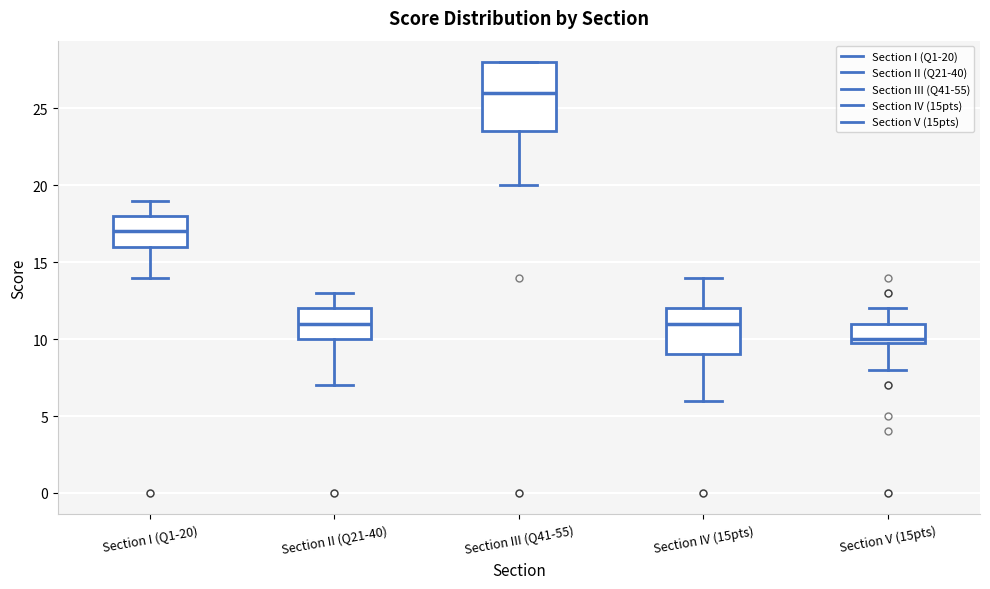

Which box's median line is the lowest?

Section V (15pts)